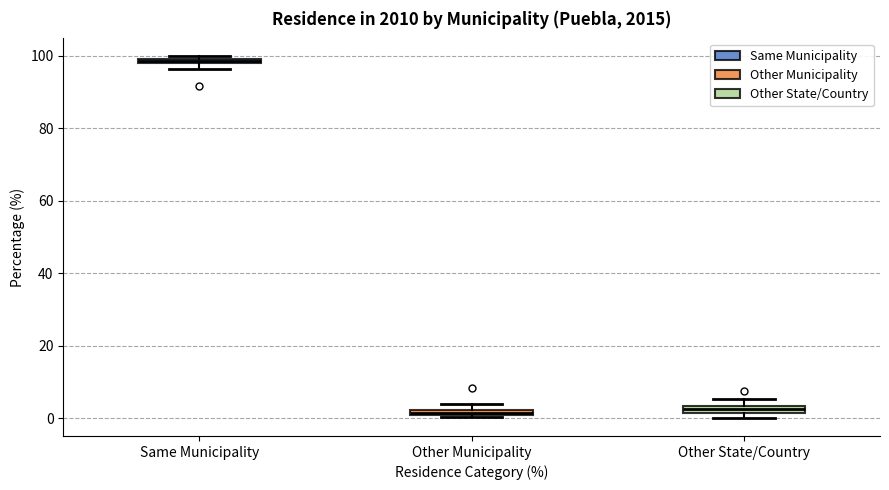

Where is the lower edge of the box for Other Municipality on the y-axis? The values are not printed on the chart, so give them approximately, as read against the axis.

0